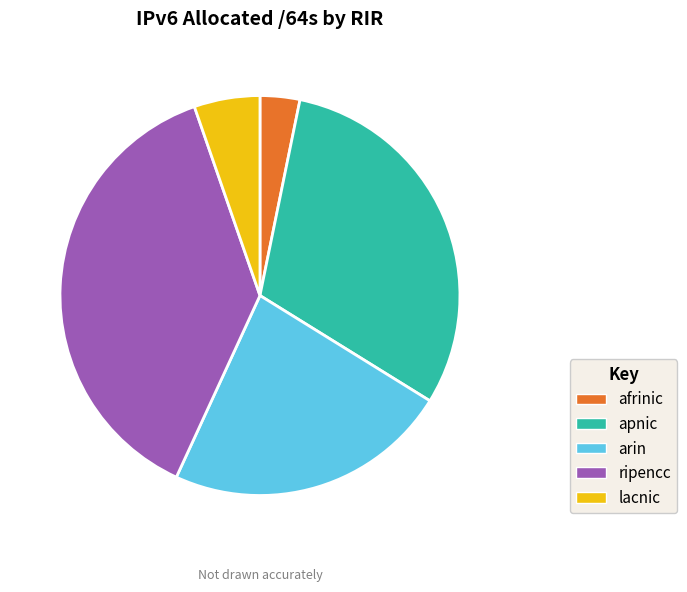

Approximately how many times larger is the value at apnic compared to afrinic?

9.5